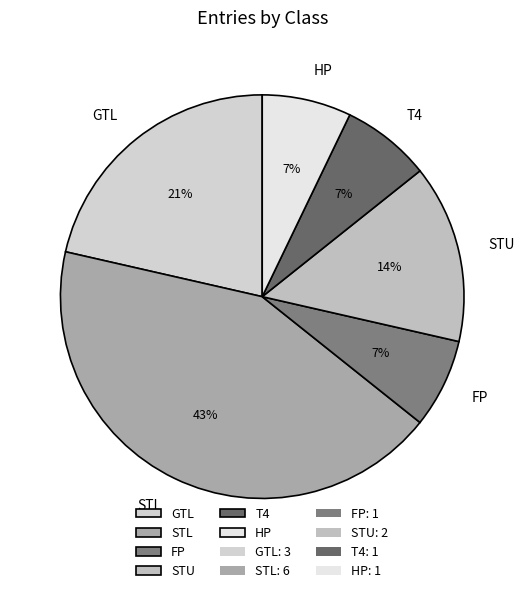

To the nearest percent, what percentage of the pie is FP?

7%